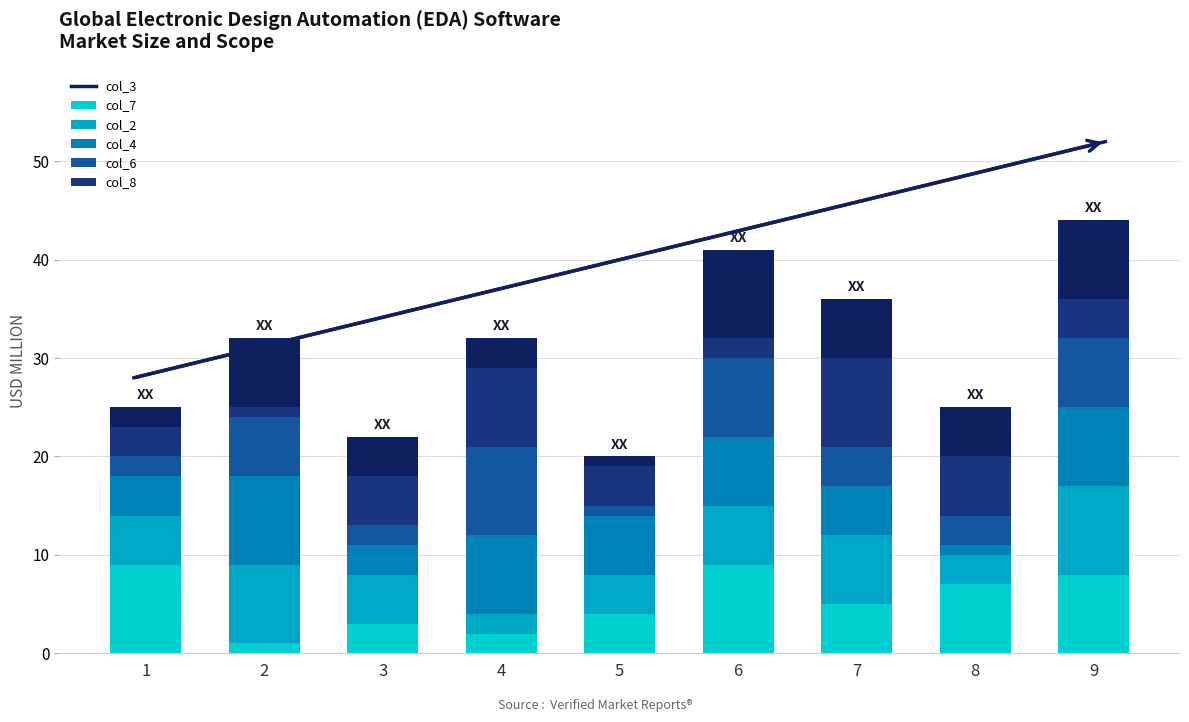

How many bars are there in total?

9